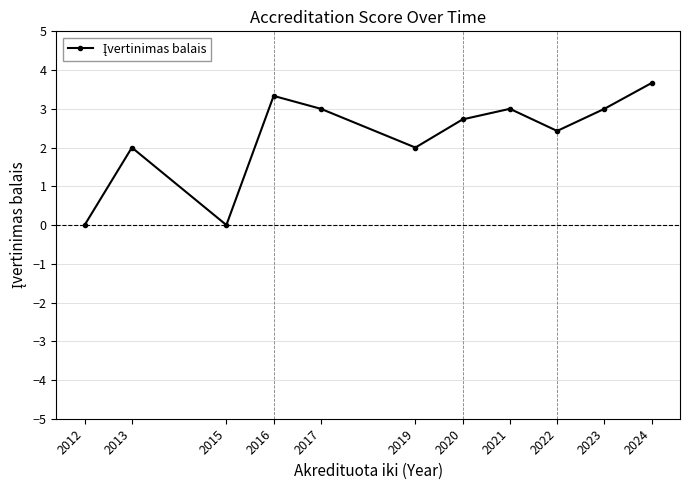

What is the difference between the second highest and second lowest values?

3.3